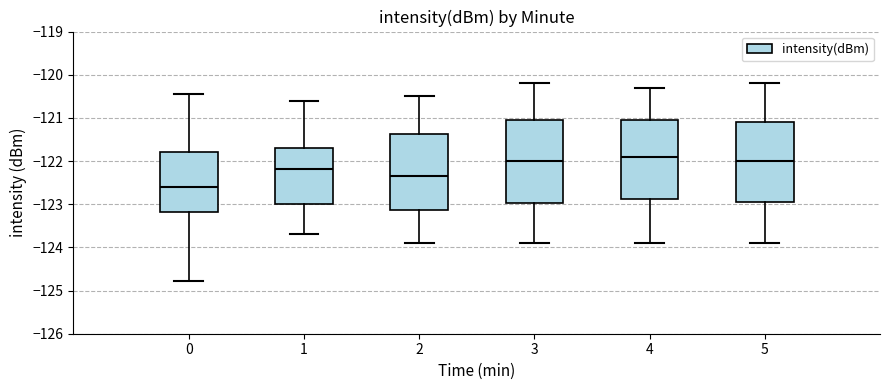

Where does the lower whisker of the box at x = 2 end on the y-axis? The values are not printed on the chart, so give them approximately, as read against the axis.

-123.9